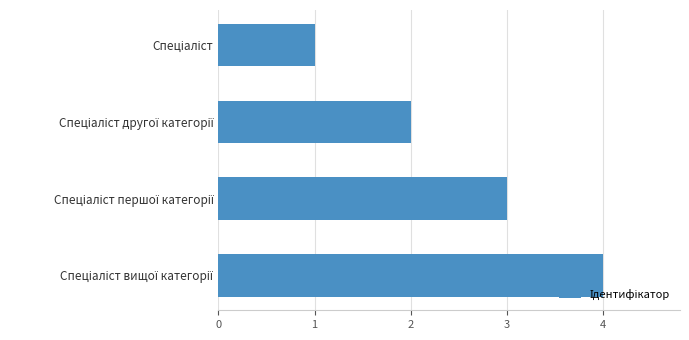

What is the difference between the second highest and minimum values?

2